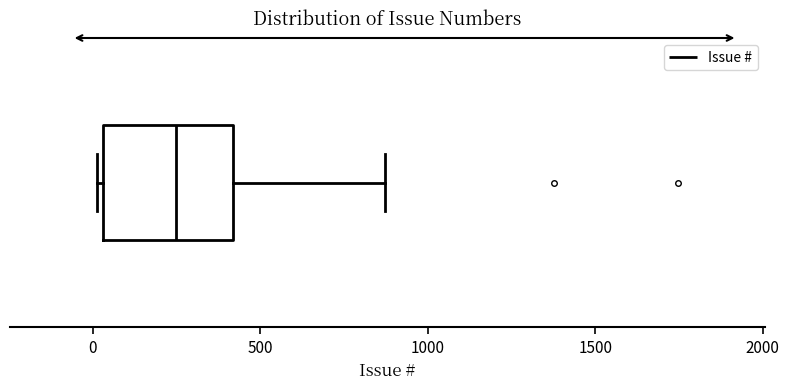

Transcribe this box plot: give where the median line is, the range the box spans, and where the two whiskers end, as read against the x-axis. The values are not printed on the chart, so give them approximately, as read against the axis.

median 250, box 50 to 400, whiskers 0 to 850